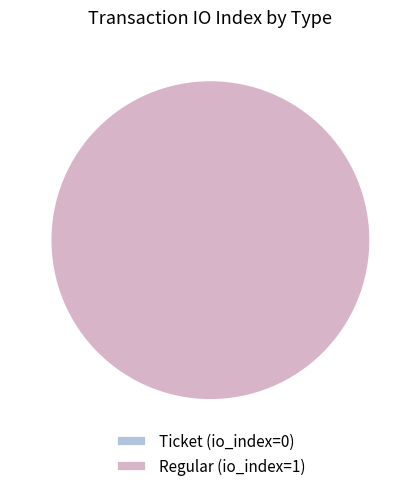

Rank the categories by value from highest to lowest.

Regular, Ticket